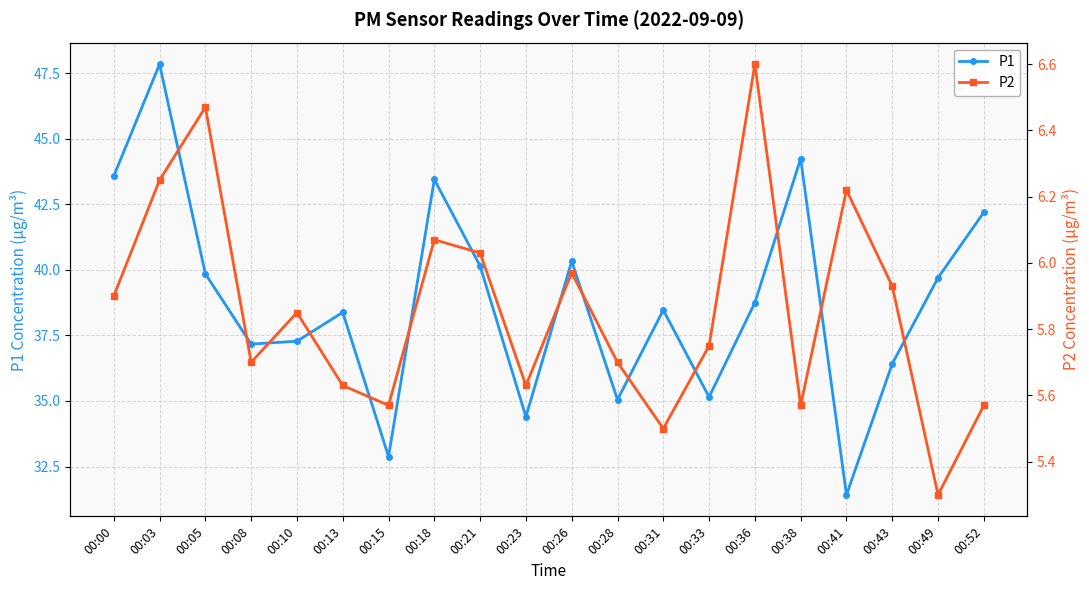

True or false: P1 and P2 cross at least once.

False